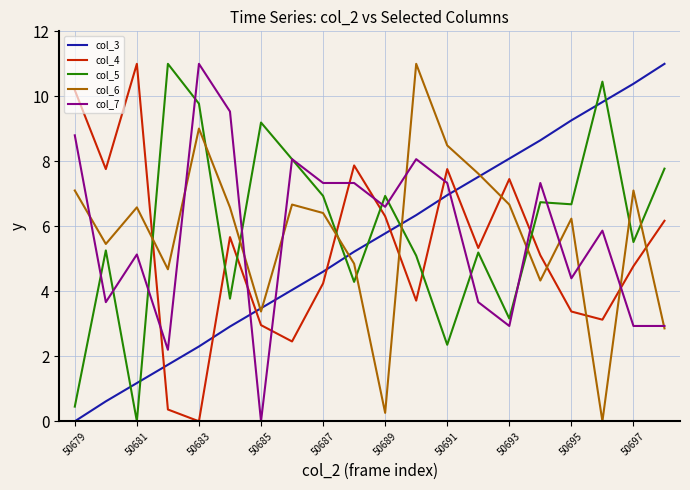

How many categories are shown in the chart?

20